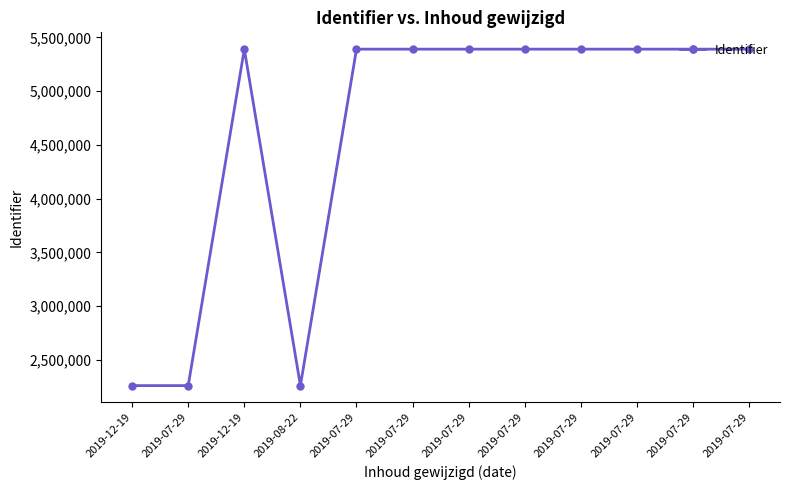

Is it true that the value at 2019-07-29 is 489451?

False